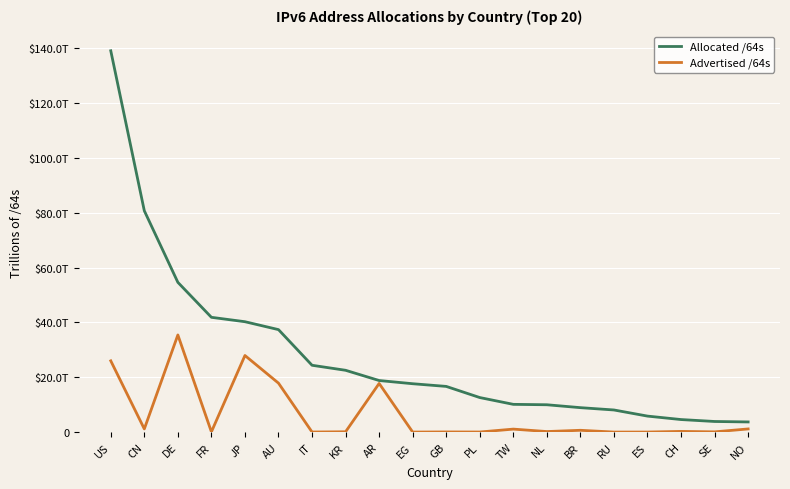

Which series has the largest total across all categories?

Allocated /64s